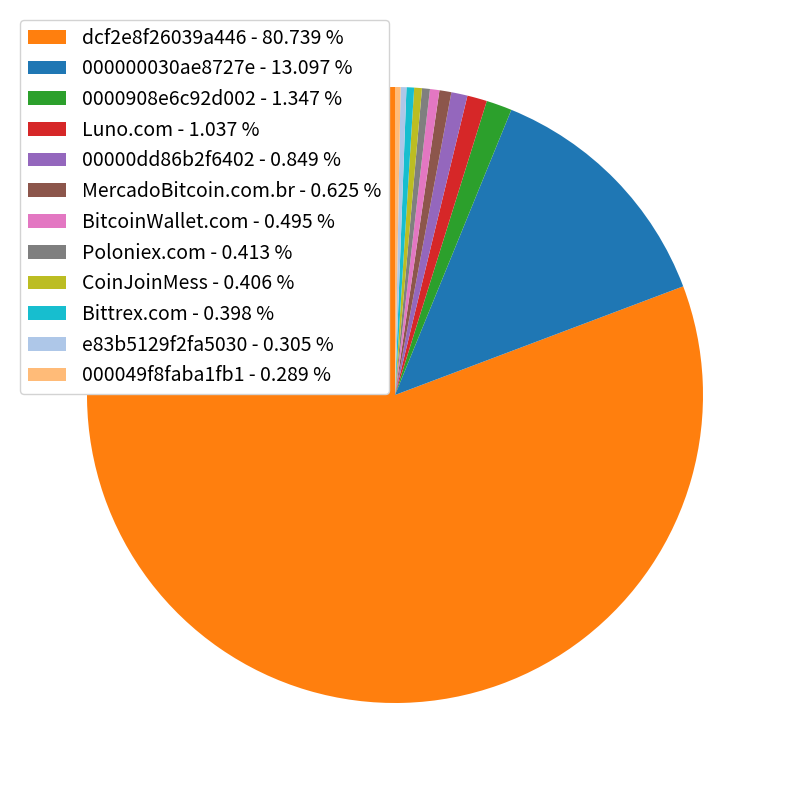

Do 000049f8faba1fb1 and 00000dd86b2f6402 together represent more than half of the pie?

No